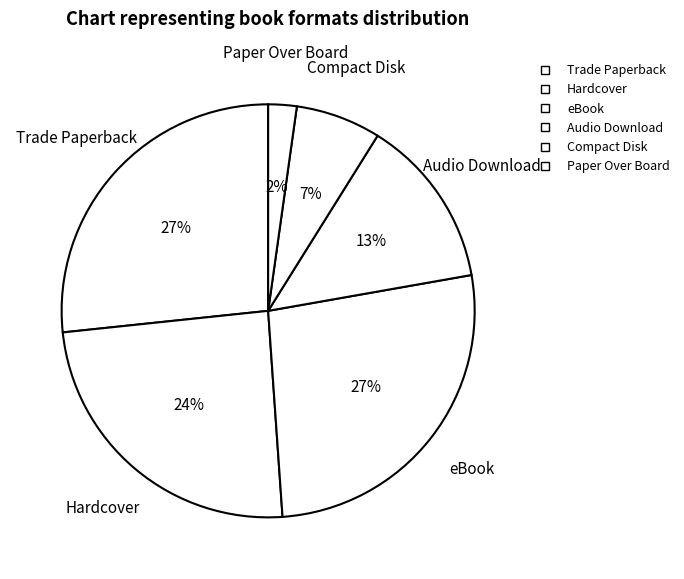

How many segments does this pie chart have?

6